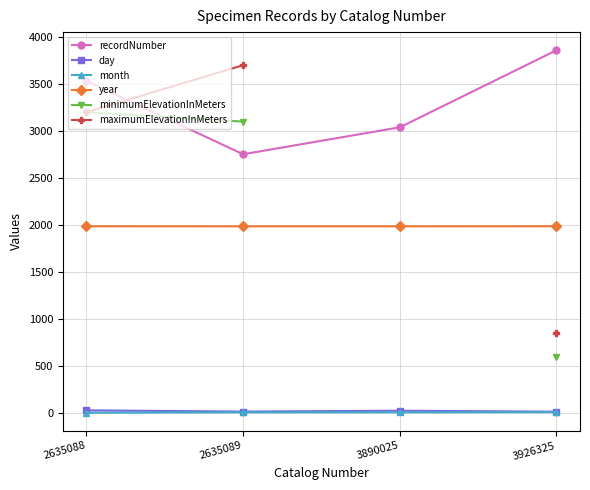

True or false: recordNumber and year intersect in this chart.

False